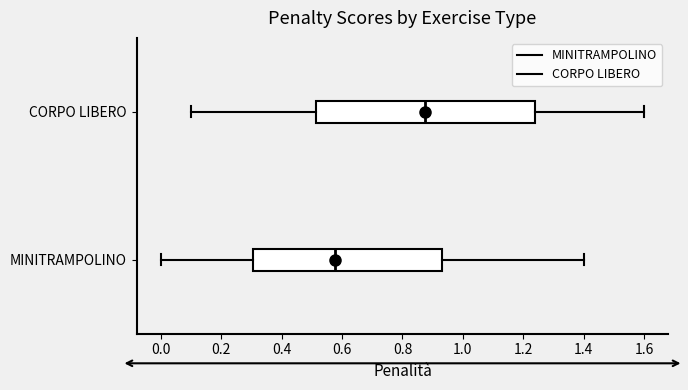

Reading bottom to top, read every box against the x-axis: the position of its median line, the range the box covers, and the ends of its whiskers. The values are not printed on the chart, so give them approximately, as read against the axis.

MINITRAMPOLINO: median 0.58, box 0.30 to 0.94, whiskers 0.00 to 1.40
CORPO LIBERO: median 0.88, box 0.52 to 1.24, whiskers 0.10 to 1.60